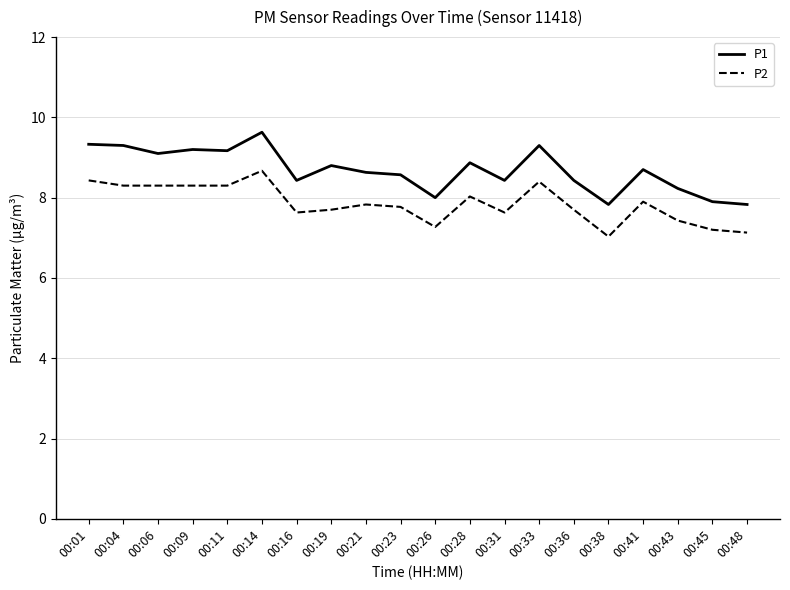

Which series has the largest range (max minus min)?

P1